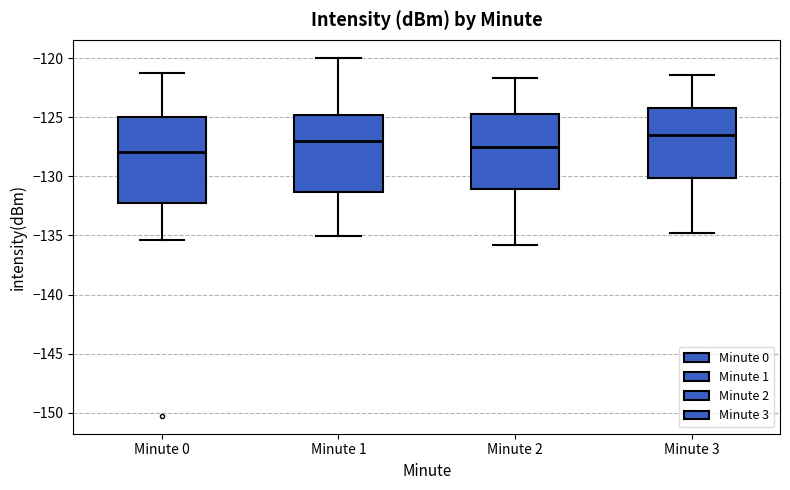

Reading left to right, transcribe this box plot: for each box, give where its median line is, the range the box spans, and where its two whiskers end, as read against the y-axis. The values are not printed on the chart, so give them approximately, as read against the axis.

Minute 0: median -128.0, box -132.5 to -125.0, whiskers -135.5 to -121.5
Minute 1: median -127.0, box -131.5 to -125.0, whiskers -135.0 to -120.0
Minute 2: median -127.5, box -131.0 to -124.5, whiskers -136.0 to -121.5
Minute 3: median -126.5, box -130.0 to -124.0, whiskers -135.0 to -121.5